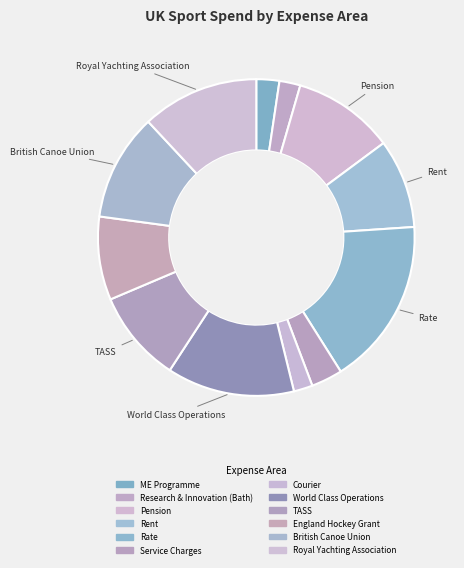

True or false: Royal Yachting Association accounts for 12% of the total.

True